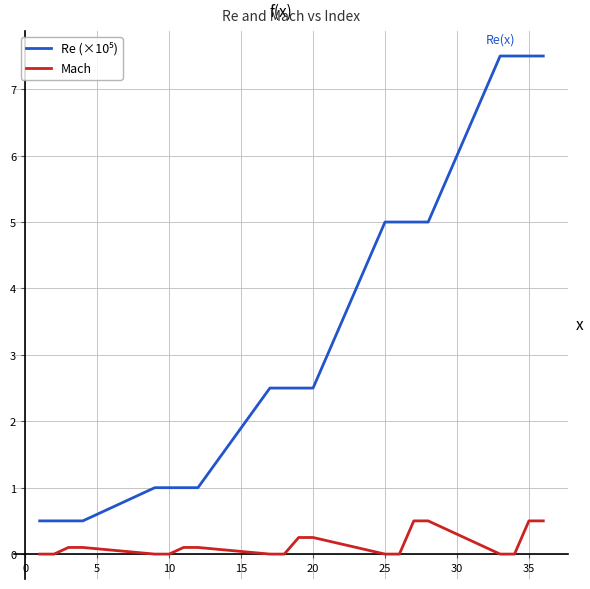

Count the number of categories in the chart.

20